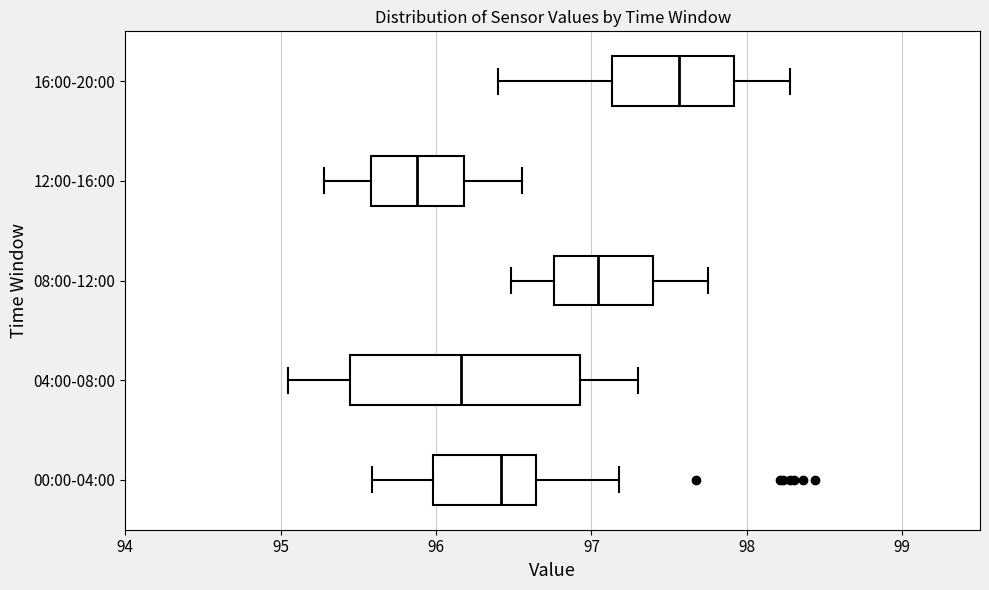

Reading bottom to top, transcribe this box plot: for each box, give where its median line is, the range the box spans, and where its two whiskers end, as read against the x-axis. The values are not printed on the chart, so give them approximately, as read against the axis.

00:00-04:00: median 96.4, box 96.0 to 96.6, whiskers 95.6 to 97.2
04:00-08:00: median 96.2, box 95.4 to 96.9, whiskers 95.1 to 97.3
08:00-12:00: median 97.0, box 96.8 to 97.4, whiskers 96.5 to 97.8
12:00-16:00: median 95.9, box 95.6 to 96.2, whiskers 95.3 to 96.6
16:00-20:00: median 97.6, box 97.1 to 97.9, whiskers 96.4 to 98.3